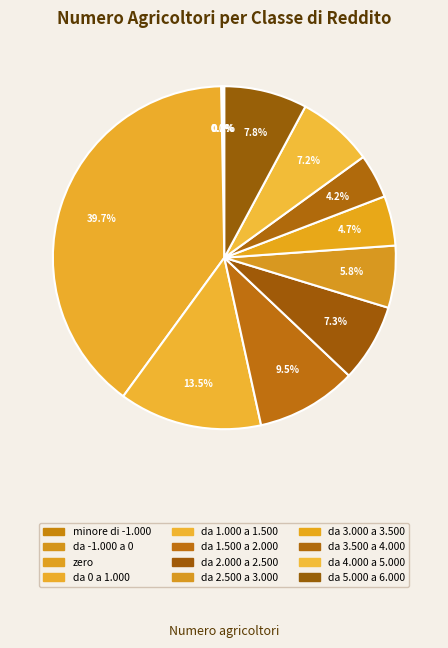

How many segments does this pie chart have?

12